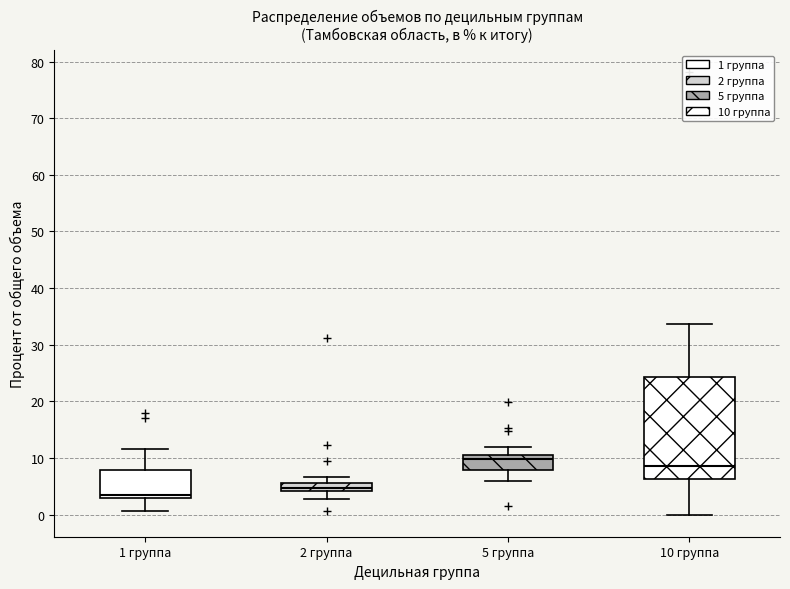

Reading left to right, read every box against the y-axis: the position of its median line, the range the box covers, and the ends of its whiskers. The values are not printed on the chart, so give them approximately, as read against the axis.

1 группа: median 3 (just above the box's lower edge), box 3 to 8, whiskers 1 to 12
2 группа: median 5, box 4 to 6, whiskers 3 to 7
5 группа: median 10, box 8 to 11, whiskers 6 to 12
10 группа: median 9, box 6 to 24, whiskers 0 to 34